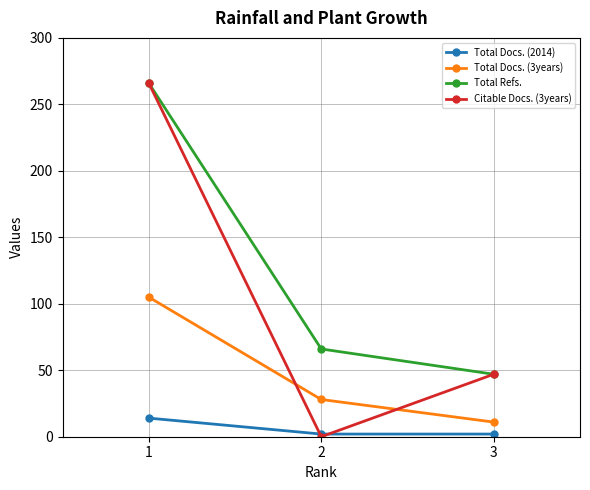

List the series in order of their overall mean, lowest first.

Total Docs. (2014), Total Docs. (3years), Citable Docs. (3years), Total Refs.